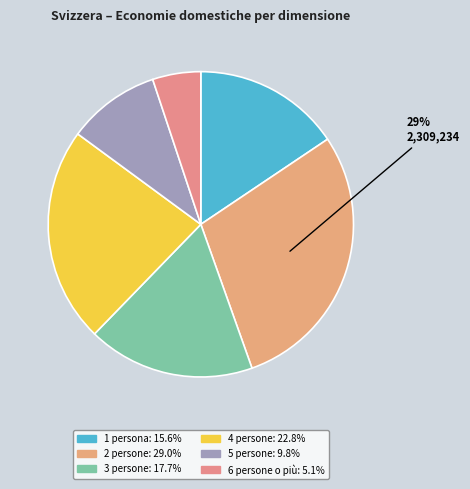

Which has a higher value, 5 persone or 4 persone?

4 persone